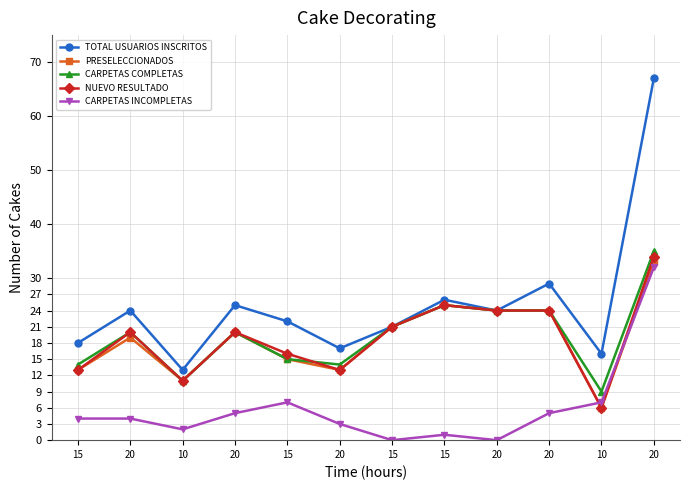

What is the sum of all CARPETAS INCOMPLETAS values?

70